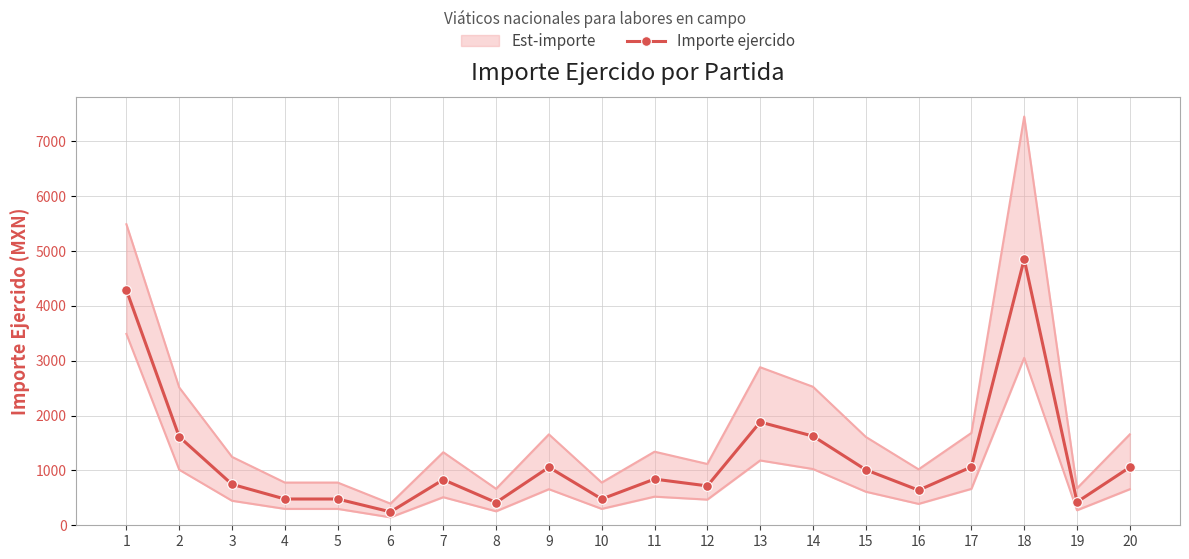

The value at 20 is 1058.0. True or false?

True